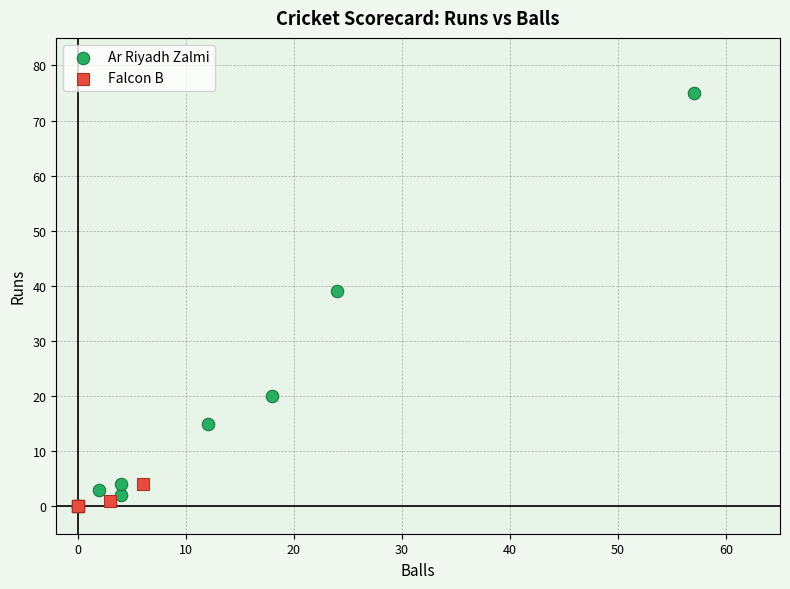

Which series contains the highest Y value?

Ar Riyadh Zalmi